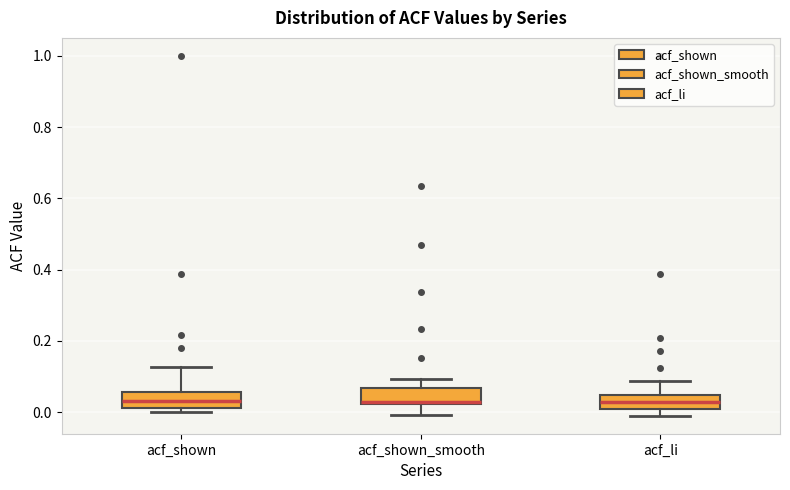

Reading left to right, read every box against the y-axis: the position of its median line, the range the box covers, and the ends of its whiskers. The values are not printed on the chart, so give them approximately, as read against the axis.

acf_shown: median 0.04, box 0.02 to 0.06, whiskers 0.00 to 0.12
acf_shown_smooth: median 0.02, box 0.02 to 0.06, whiskers 0.00 to 0.10
acf_li: median 0.02, box 0.00 to 0.04, whiskers 0.00 (just below the box's lower edge) to 0.08